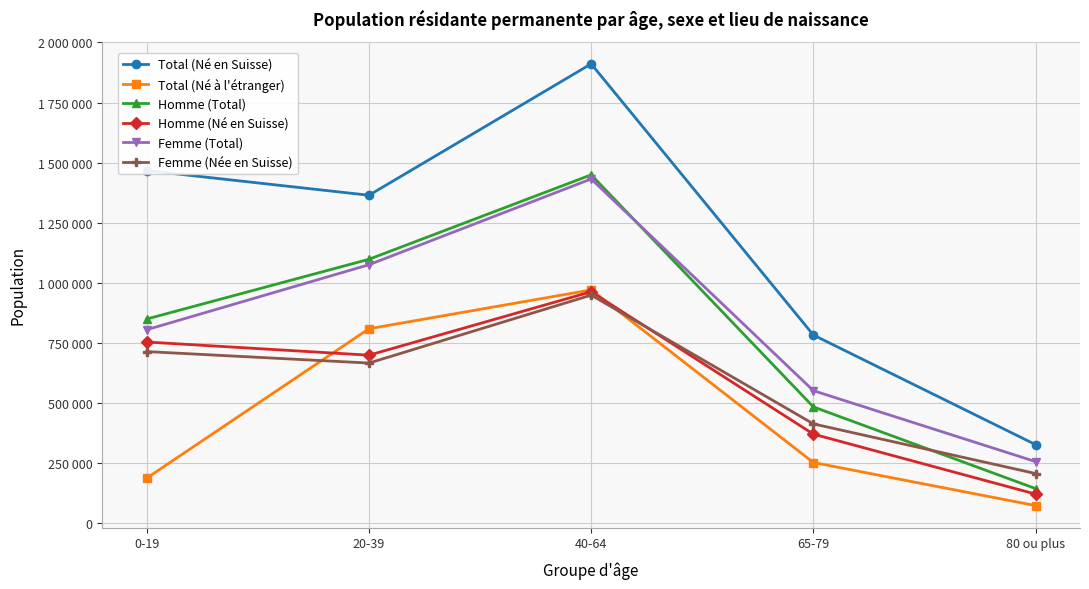

What are all the series names shown in the legend?

Total (Né en Suisse), Total (Né à l'étranger), Homme (Total), Homme (Né en Suisse), Femme (Total), Femme (Née en Suisse)